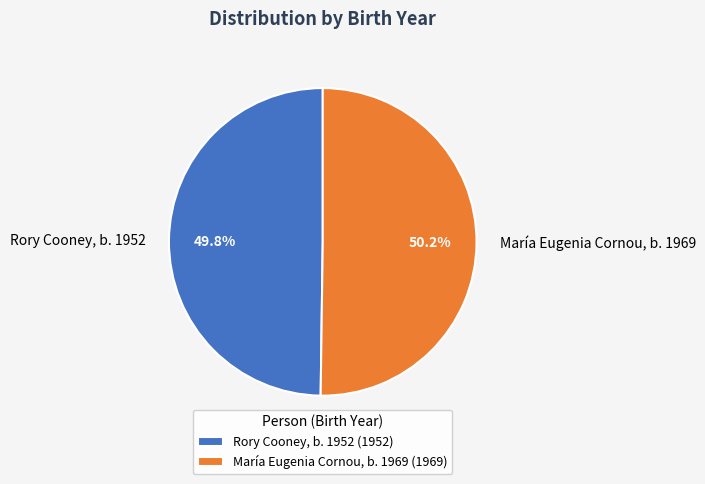

Approximately how many times larger is the value at Rory Cooney, b. 1952 compared to María Eugenia Cornou, b. 1969?

1.0